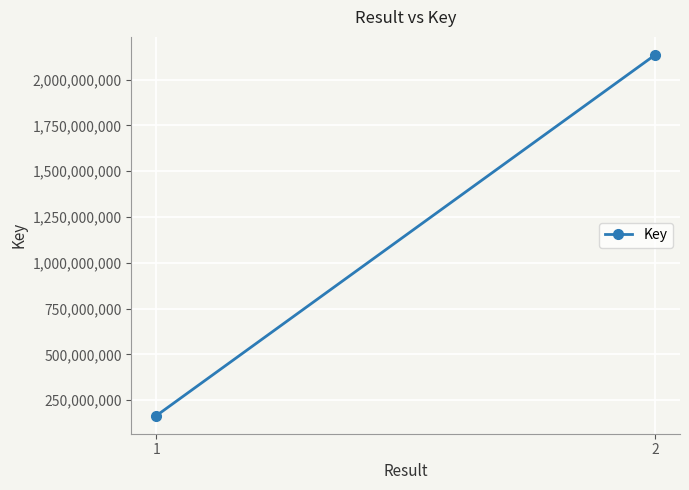

What is the difference between the values at 1 and 2?

1969668936